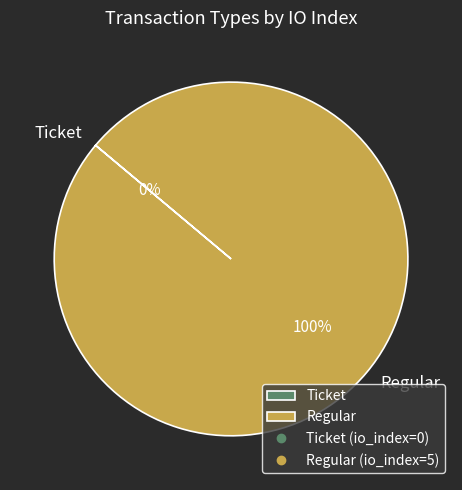

The Ticket slice represents 0% of the pie. True or false?

True